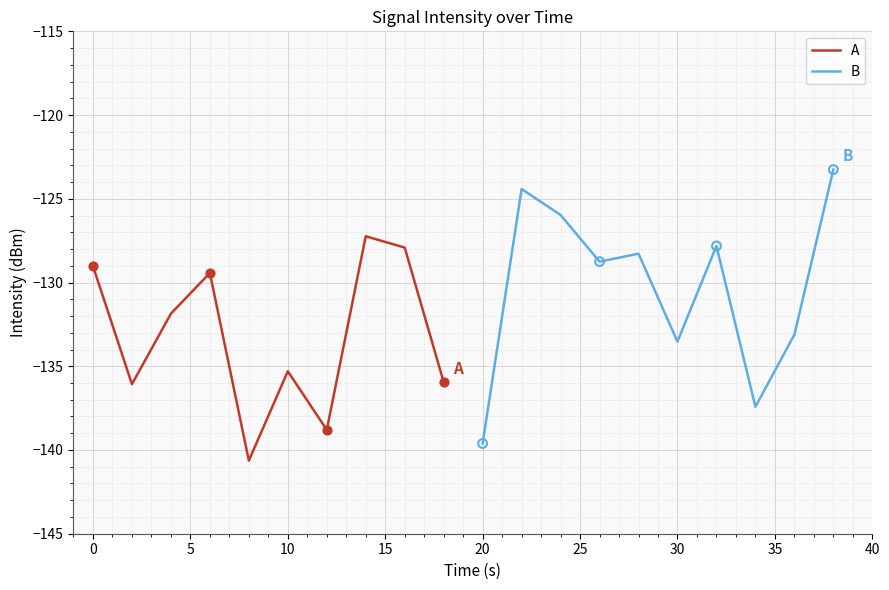

Which series reaches the maximum Y coordinate?

B